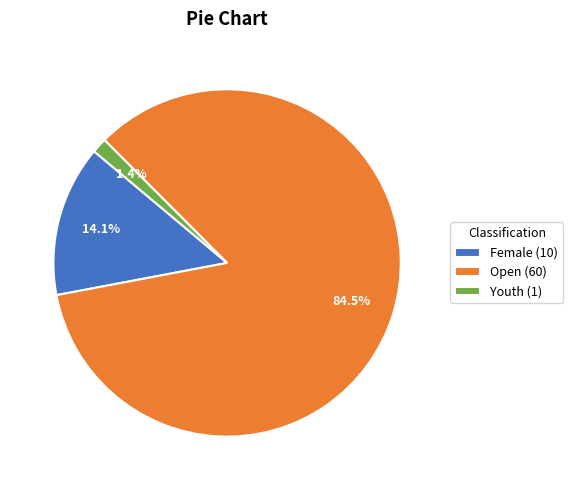

Does any single category account for the majority?

Yes